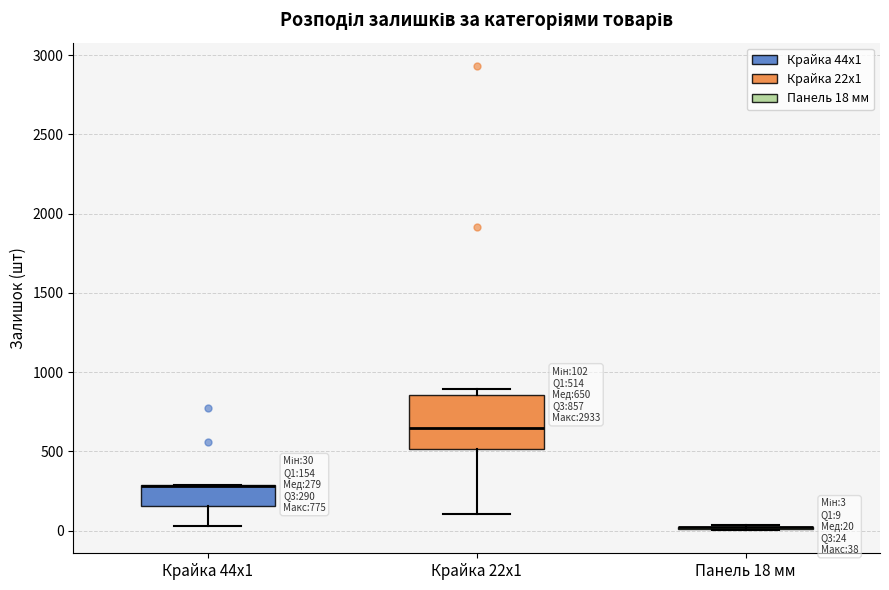

Which box is the tallest, from its lower edge to its upper edge?

Крайка 22x1